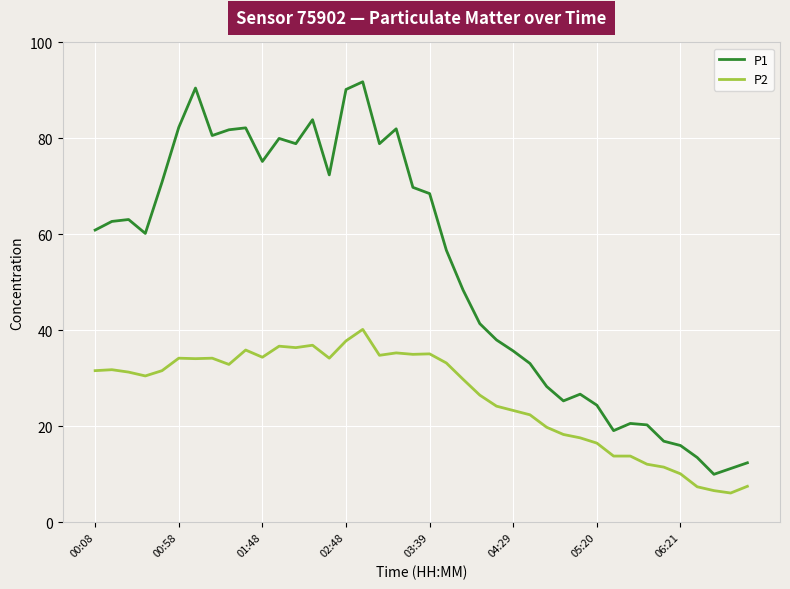

What is the highest value of the P1 series?

91.8